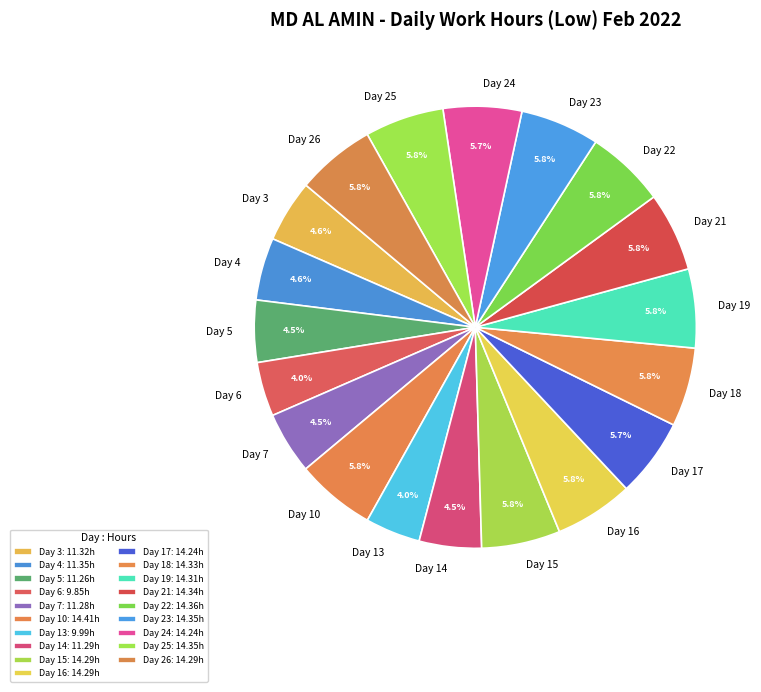

How many slices are in this pie chart?

19